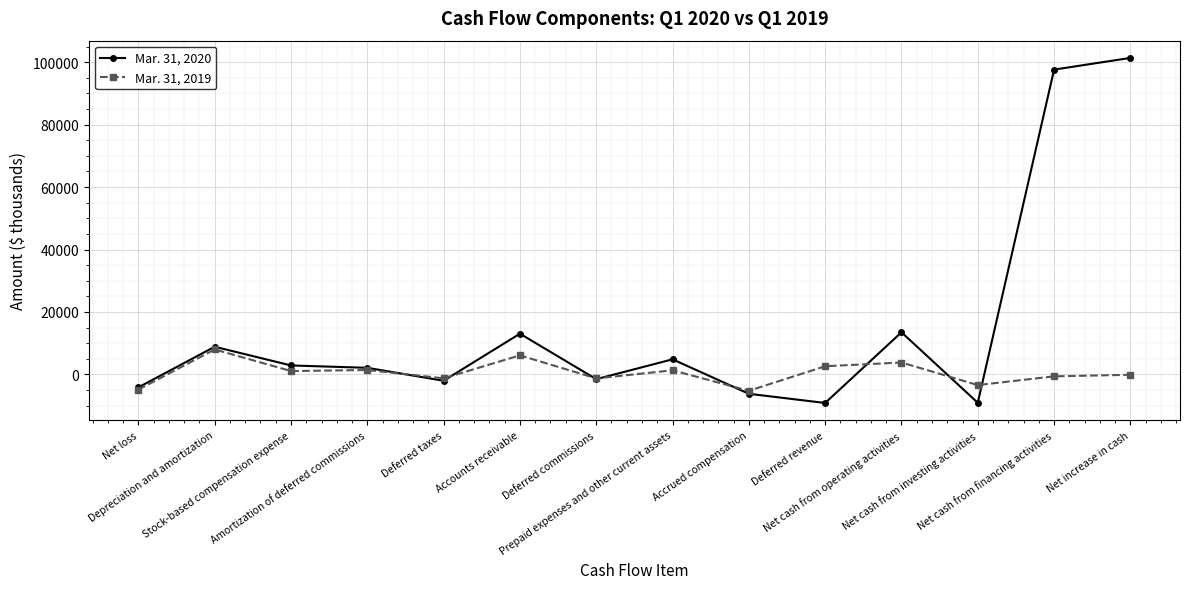

What is the minimum value shown in the chart?

-9164